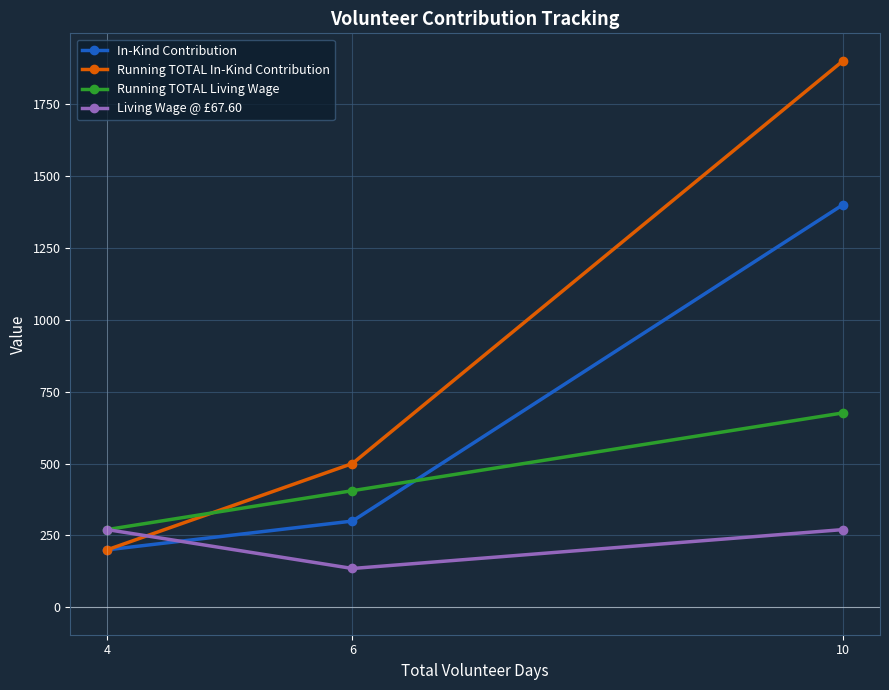

Rank the series at 6 from highest to lowest value.

Running TOTAL In-Kind Contribution, Running TOTAL Living Wage, In-Kind Contribution, Living Wage @ £67.60